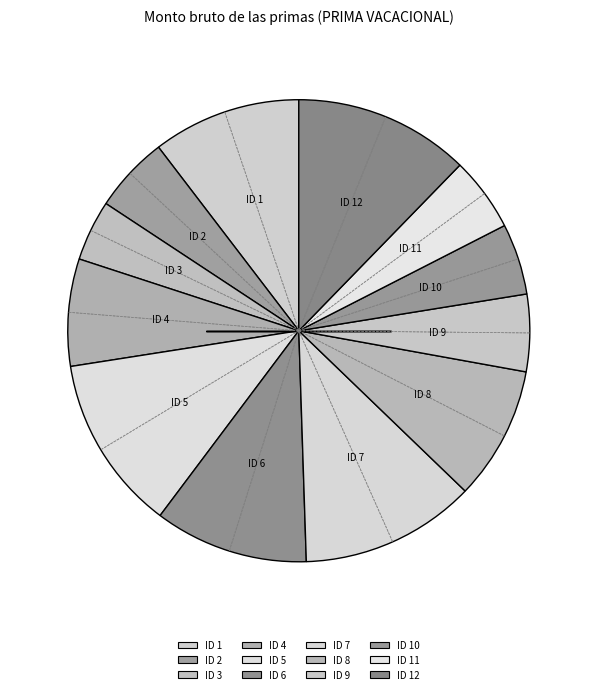

How many segments does this pie chart have?

12